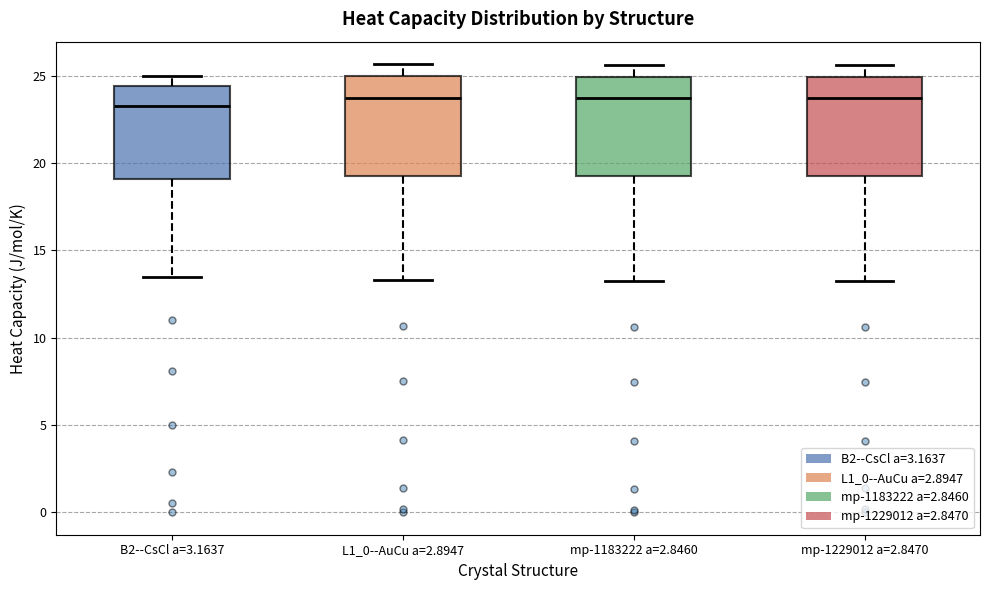

Reading left to right, read every box against the y-axis: the position of its median line, the range the box covers, and the ends of its whiskers. The values are not printed on the chart, so give them approximately, as read against the axis.

B2--CsCl a=3.1637: median 23.5, box 19.0 to 24.5, whiskers 13.5 to 25.0
L1_0--AuCu a=2.8947: median 24.0, box 19.5 to 25.0, whiskers 13.5 to 25.5
mp-1183222 a=2.8460: median 23.5, box 19.0 to 25.0, whiskers 13.5 to 25.5
mp-1229012 a=2.8470: median 23.5, box 19.0 to 25.0, whiskers 13.5 to 25.5